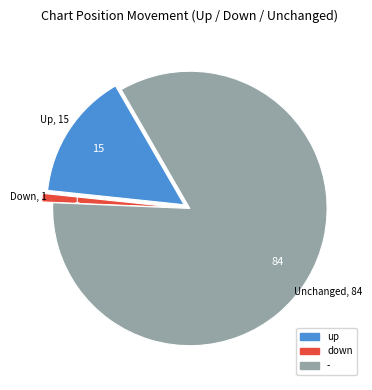

Which category has the smallest portion of the pie?

down